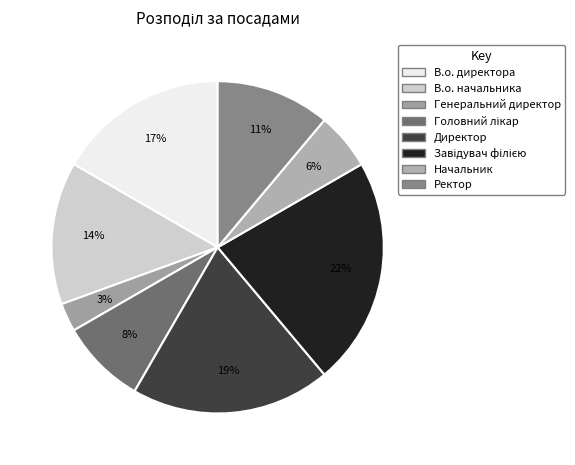

Does Начальник account for over 50% of the chart?

No